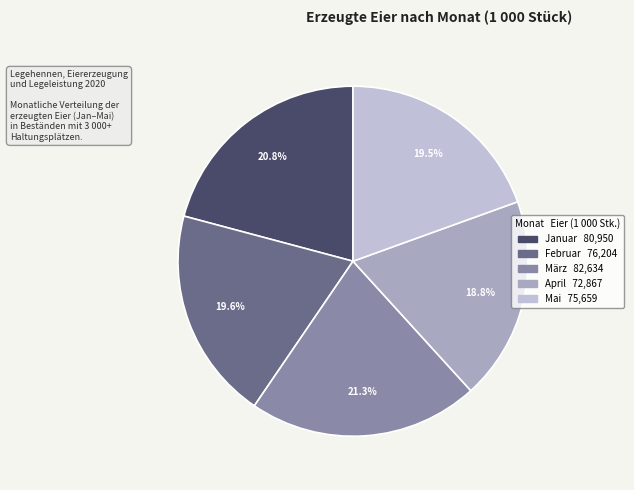

To the nearest percent, what is the combined percentage of März and Januar?

42%